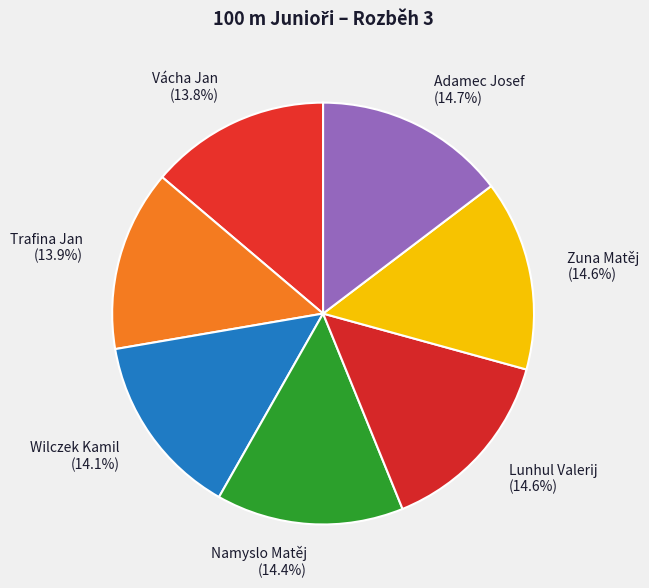

Approximately how many times larger is the value at Namyslo Matěj compared to Trafina Jan?

1.0